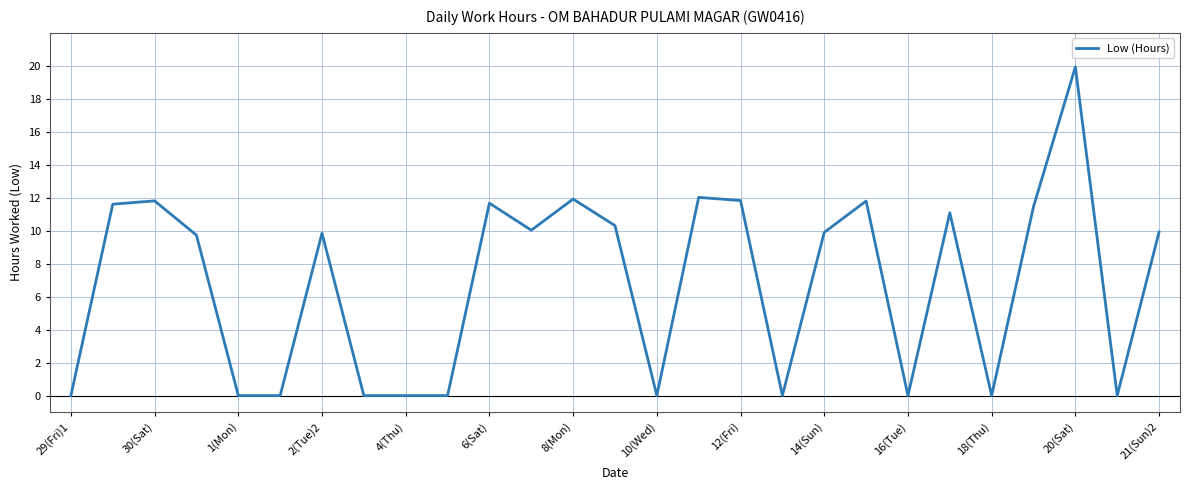

What is the maximum value shown in the chart?

19.9